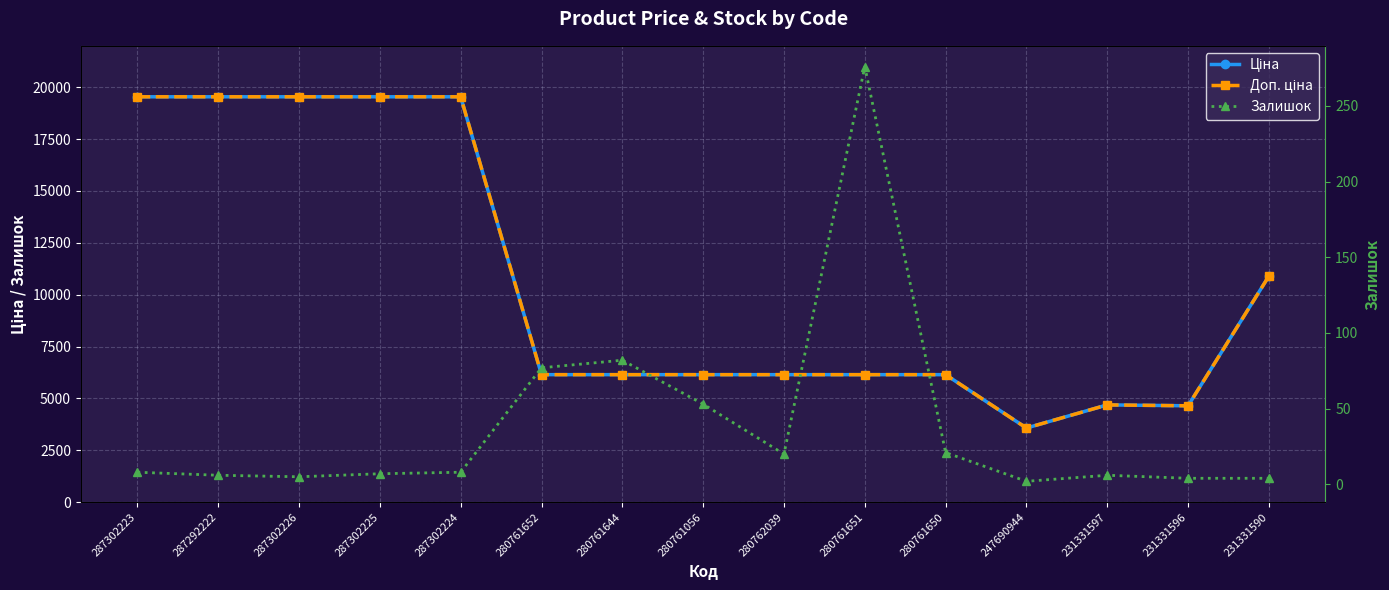

Where do Ціна and Доп. ціна first cross each other?

231331597 and 231331596